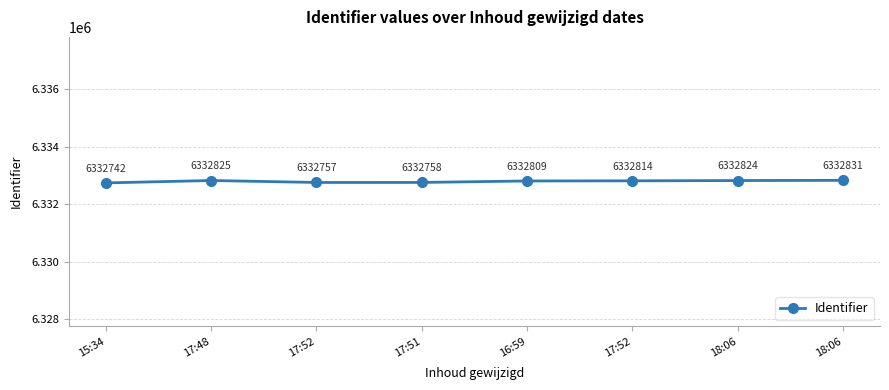

What is the label of the 6th point from the right?

17:52